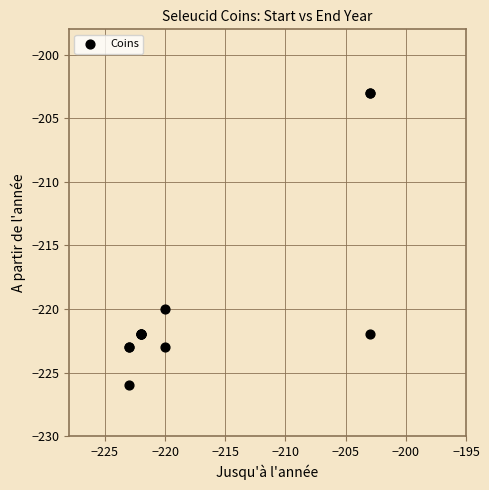

What Y value in the scatter plot is closest to -214?

-220